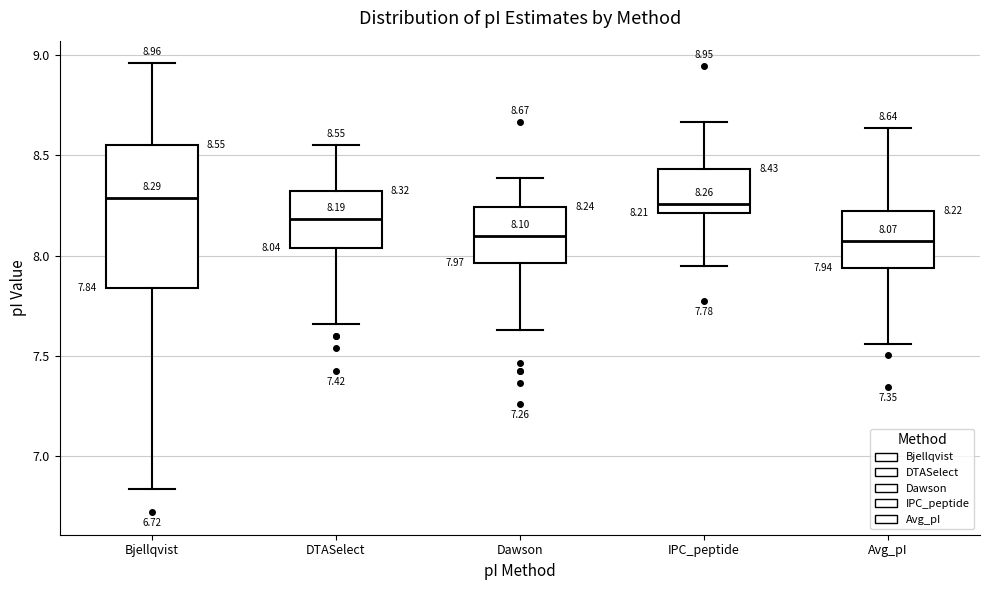

Comparing the boxes themselves (not the whiskers), which one is the tallest?

Bjellqvist